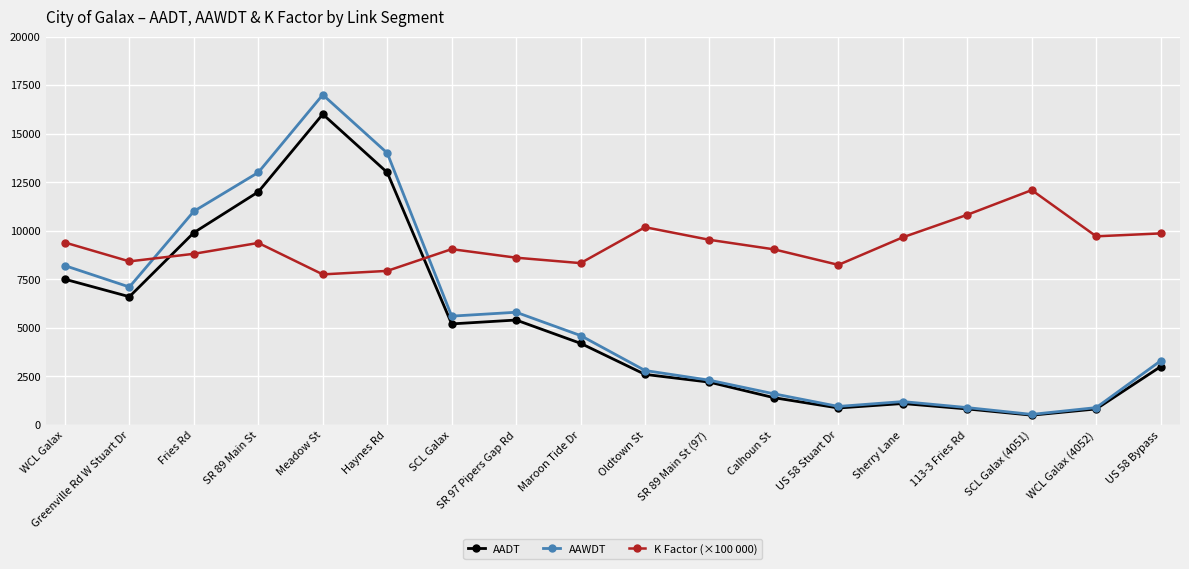

Which series changed the most between WCL Galax and US 58 Bypass?

AAWDT